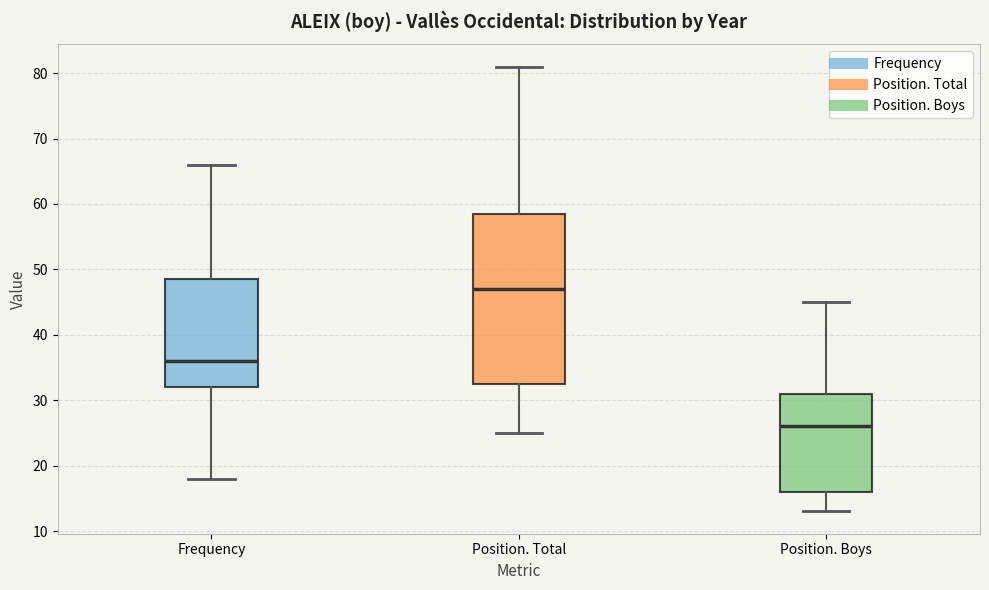

Which box has the lowest median line?

Position. Boys